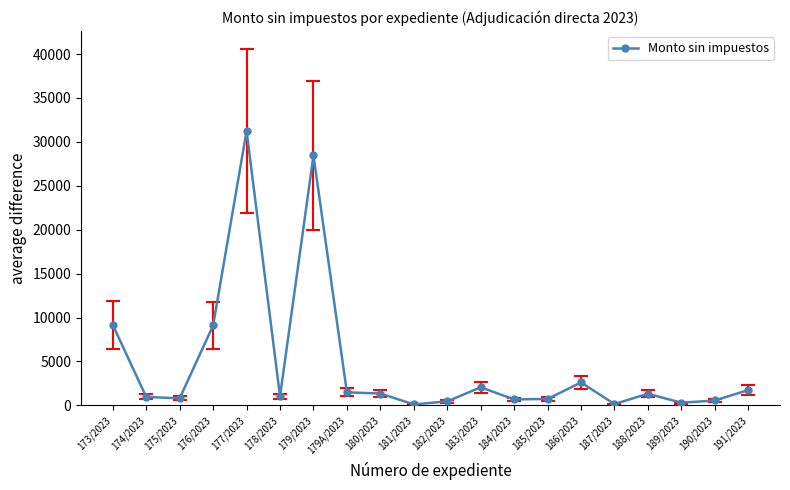

What is the difference between the values at 178/2023 and 175/2023?

228.0